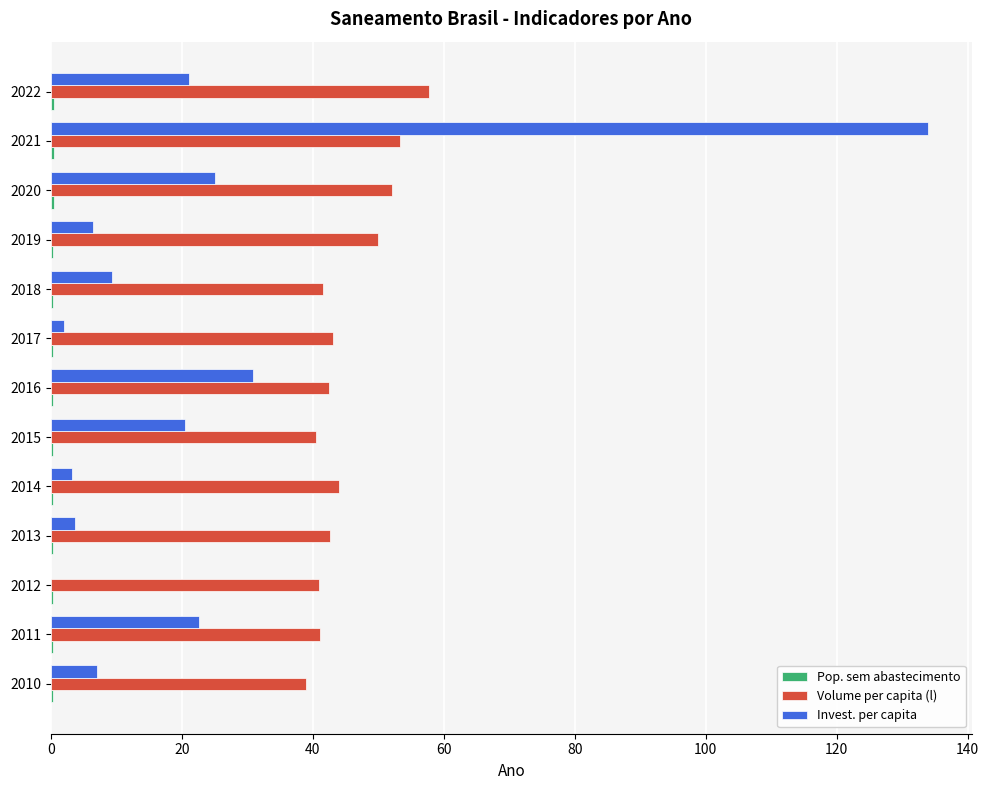

Is it true that Invest. per capita equals 21.1 at 2022?

True